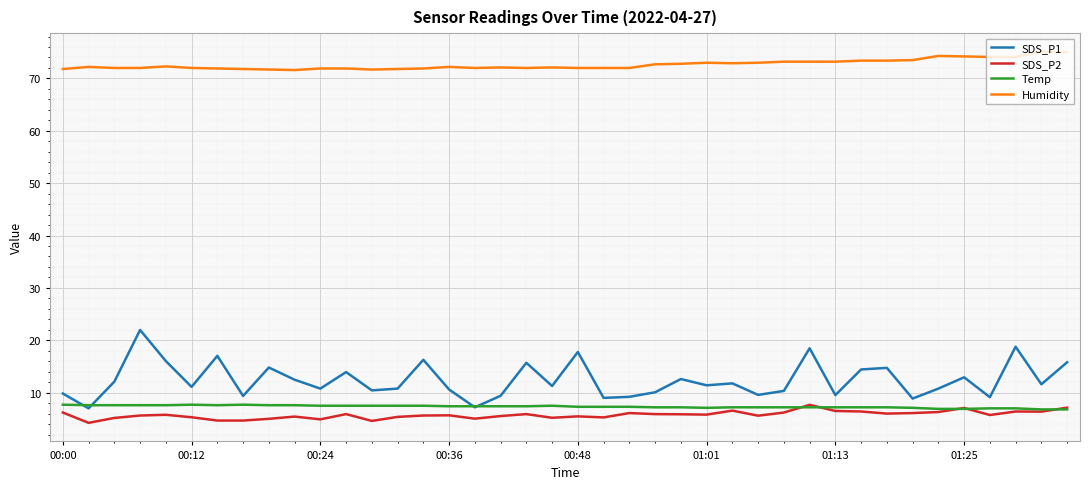

Which series has the largest range (max minus min)?

SDS_P1